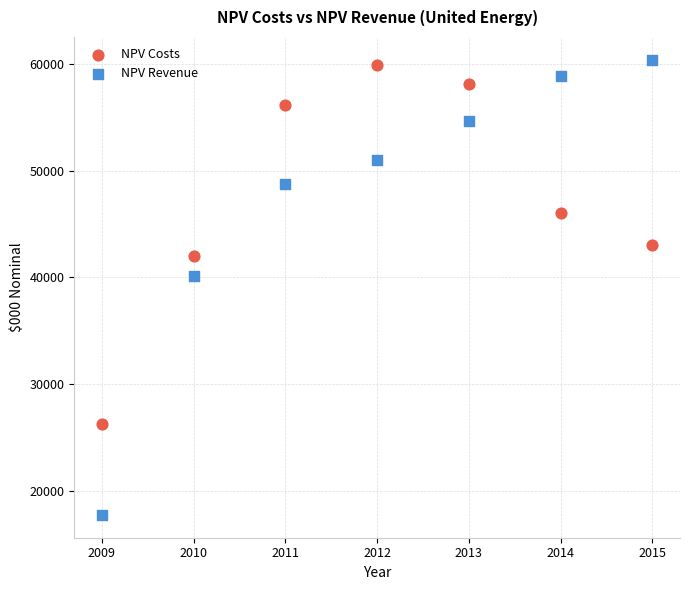

Which series contains the lowest Y value?

NPV Revenue